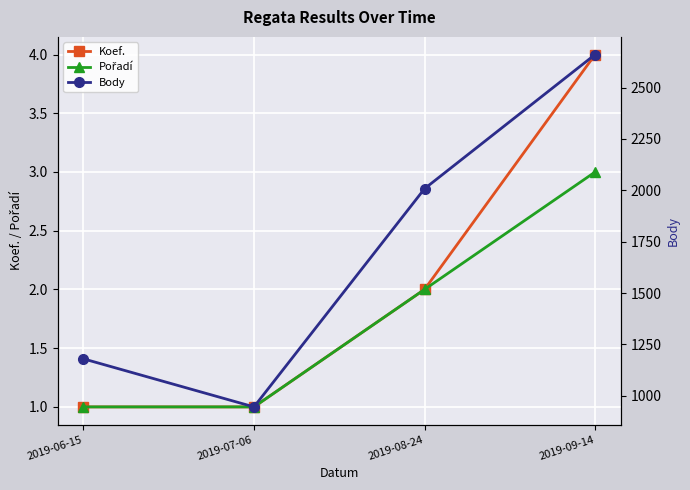

What is the label of the 3rd point from the right?

2019-07-06